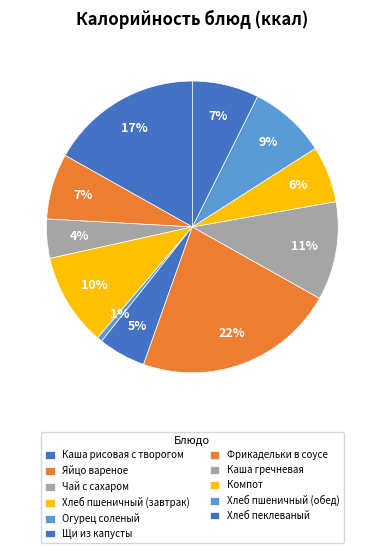

To the nearest percent, what is the average slice percentage?

9%